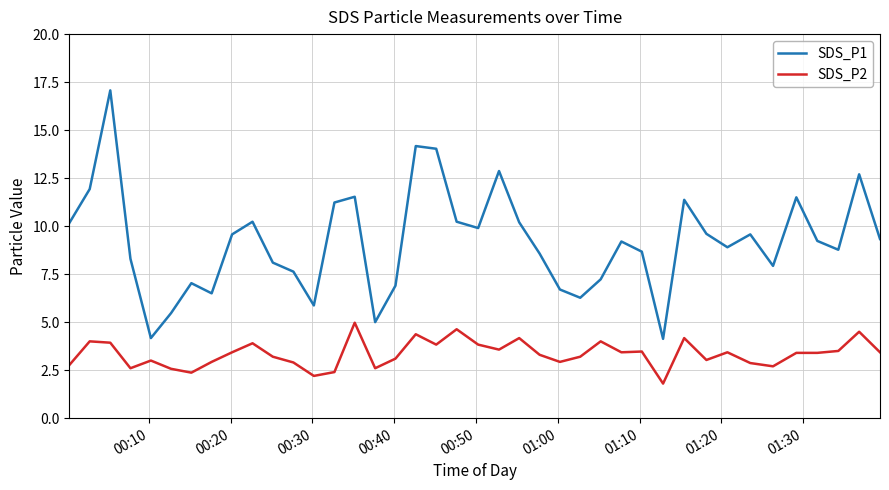

Which series has the largest range (max minus min)?

SDS_P1